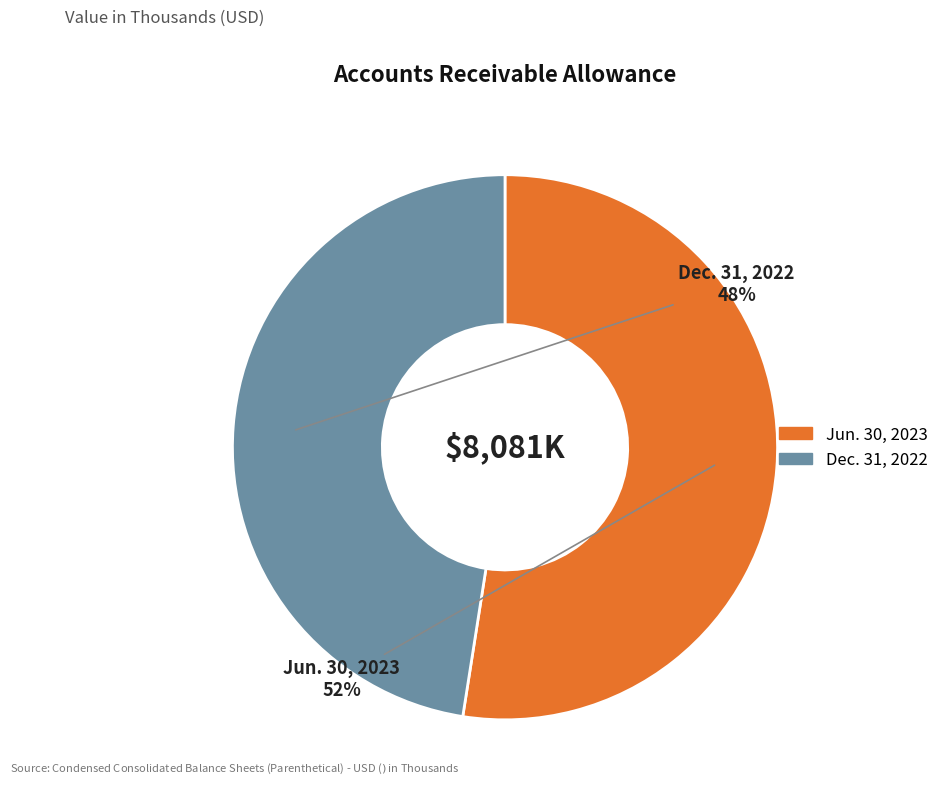

Which category has the biggest portion of the pie?

Jun. 30, 2023